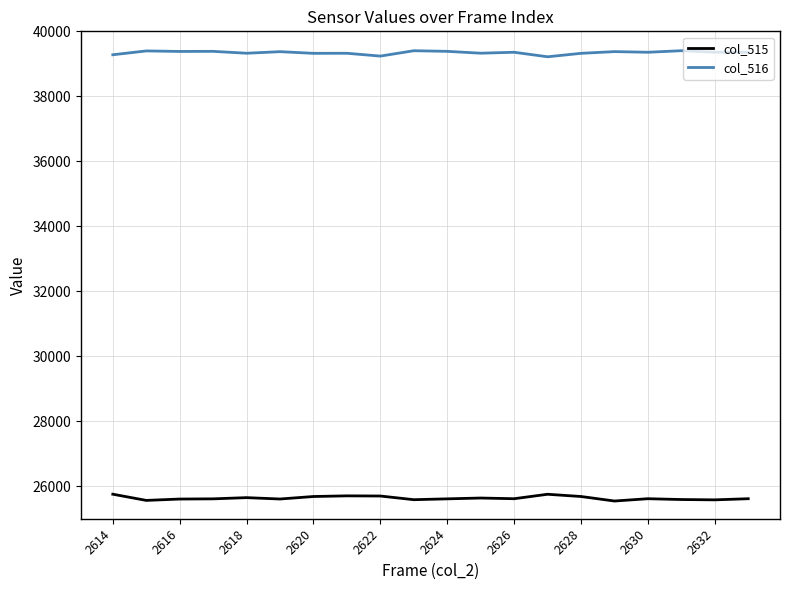

Which series has the largest total across all categories?

col_516